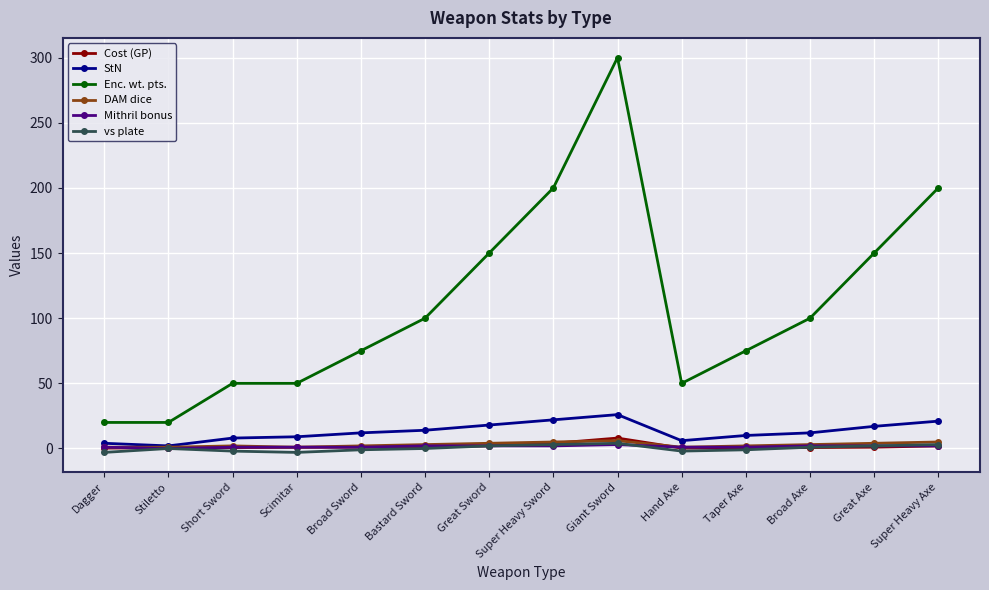

What is the value of the StN point at the 3rd from the left?

8.0